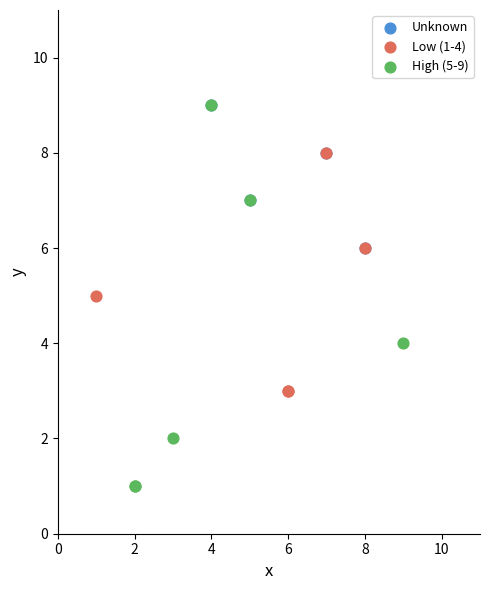

Which series has the largest Y range (max minus min)?

High (5-9)